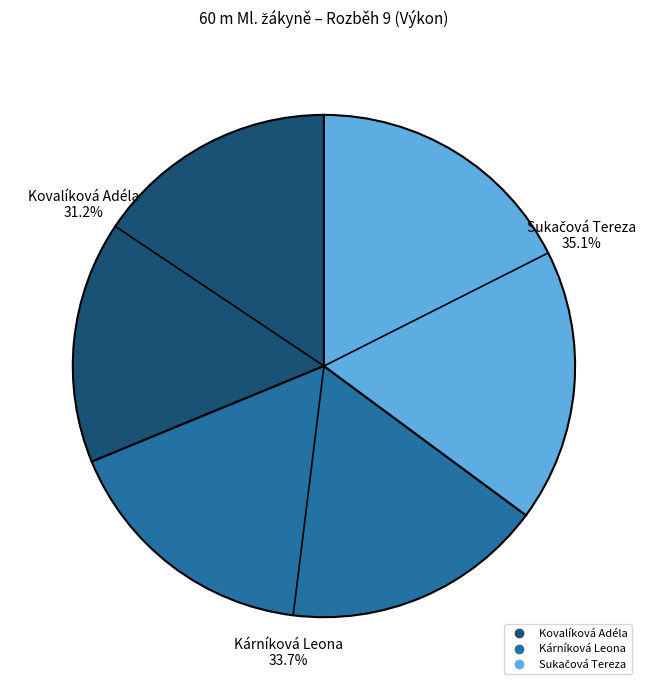

To the nearest percent, what is the difference between the largest and smallest slice percentages?

4%